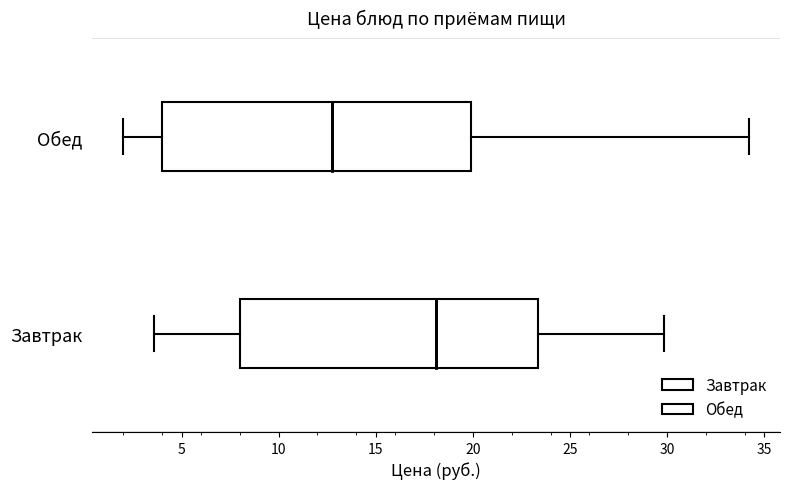

Reading bottom to top, transcribe this box plot: for each box, give where its median line is, the range the box spans, and where its two whiskers end, as read against the x-axis. The values are not printed on the chart, so give them approximately, as read against the axis.

Завтрак: median 18.0, box 8.0 to 23.5, whiskers 3.5 to 30.0
Обед: median 13.0, box 4.0 to 20.0, whiskers 2.0 to 34.0